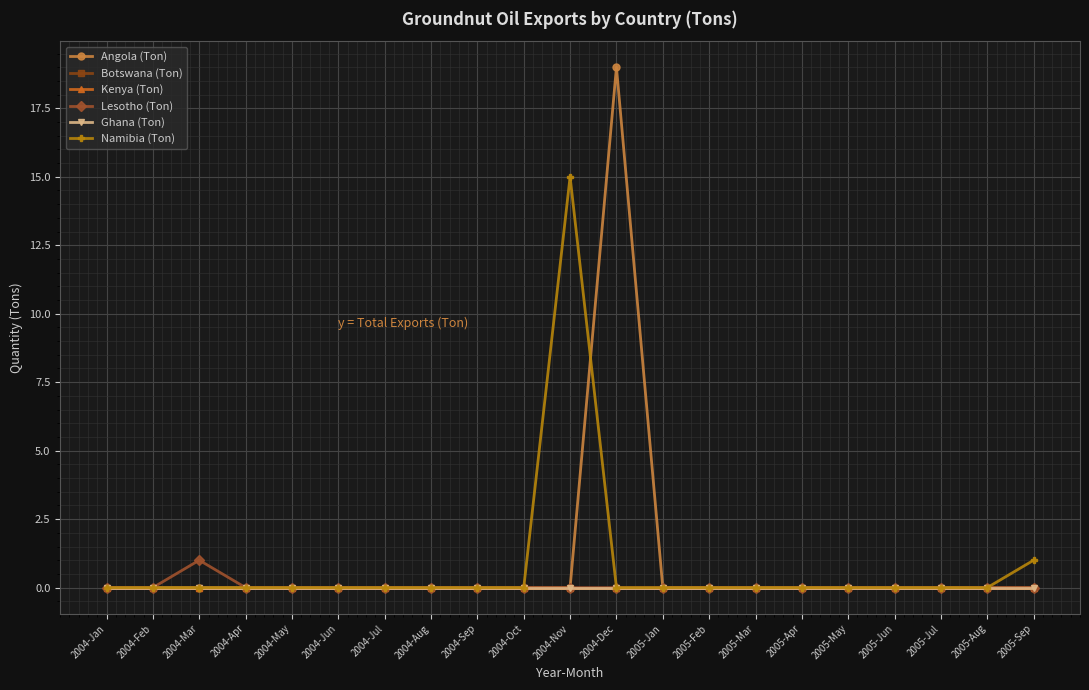

Reading left to right, extract all data points from this chart.

Angola (Ton): 2004-Jan=0	2004-Feb=0	2004-Mar=0	2004-Apr=0	2004-May=0	2004-Jun=0	2004-Jul=0	2004-Aug=0	2004-Sep=0	2004-Oct=0	2004-Nov=0	2004-Dec=19	2005-Jan=0	2005-Feb=0	2005-Mar=0	2005-Apr=0	2005-May=0	2005-Jun=0	2005-Jul=0	2005-Aug=0	2005-Sep=0
Botswana (Ton): 2004-Jan=0	2004-Feb=0	2004-Mar=0	2004-Apr=0	2004-May=0	2004-Jun=0	2004-Jul=0	2004-Aug=0	2004-Sep=0	2004-Oct=0	2004-Nov=0	2004-Dec=0	2005-Jan=0	2005-Feb=0	2005-Mar=0	2005-Apr=0	2005-May=0	2005-Jun=0	2005-Jul=0	2005-Aug=0	2005-Sep=0
Kenya (Ton): 2004-Jan=0	2004-Feb=0	2004-Mar=0	2004-Apr=0	2004-May=0	2004-Jun=0	2004-Jul=0	2004-Aug=0	2004-Sep=0	2004-Oct=0	2004-Nov=0	2004-Dec=0	2005-Jan=0	2005-Feb=0	2005-Mar=0	2005-Apr=0	2005-May=0	2005-Jun=0	2005-Jul=0	2005-Aug=0	2005-Sep=0
Lesotho (Ton): 2004-Jan=0	2004-Feb=0	2004-Mar=1	2004-Apr=0	2004-May=0	2004-Jun=0	2004-Jul=0	2004-Aug=0	2004-Sep=0	2004-Oct=0	2004-Nov=0	2004-Dec=0	2005-Jan=0	2005-Feb=0	2005-Mar=0	2005-Apr=0	2005-May=0	2005-Jun=0	2005-Jul=0	2005-Aug=0	2005-Sep=0
Ghana (Ton): 2004-Jan=0	2004-Feb=0	2004-Mar=0	2004-Apr=0	2004-May=0	2004-Jun=0	2004-Jul=0	2004-Aug=0	2004-Sep=0	2004-Oct=0	2004-Nov=0	2004-Dec=0	2005-Jan=0	2005-Feb=0	2005-Mar=0	2005-Apr=0	2005-May=0	2005-Jun=0	2005-Jul=0	2005-Aug=0	2005-Sep=0
Namibia (Ton): 2004-Jan=0	2004-Feb=0	2004-Mar=0	2004-Apr=0	2004-May=0	2004-Jun=0	2004-Jul=0	2004-Aug=0	2004-Sep=0	2004-Oct=0	2004-Nov=15	2004-Dec=0	2005-Jan=0	2005-Feb=0	2005-Mar=0	2005-Apr=0	2005-May=0	2005-Jun=0	2005-Jul=0	2005-Aug=0	2005-Sep=1